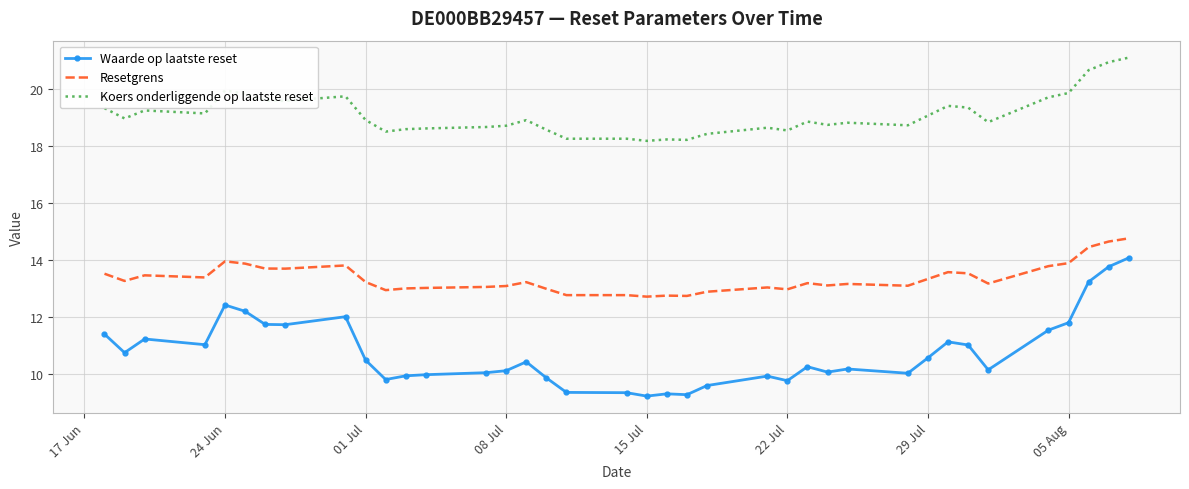

What is the maximum value for Koers onderliggende op laatste reset?

21.1